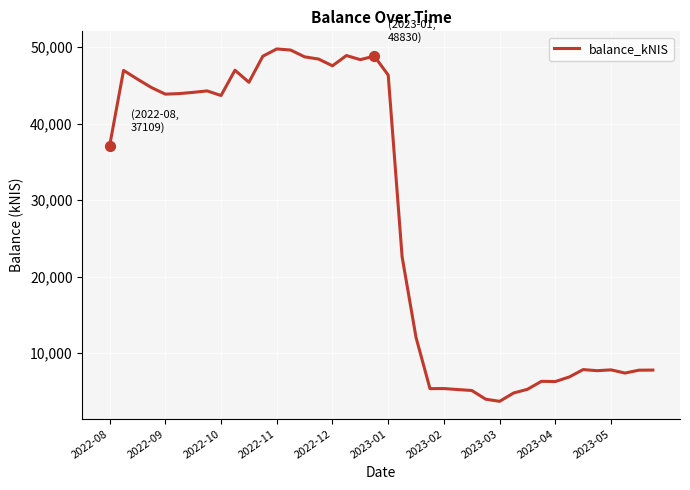

What is the difference between the maximum and minimum values?

46045.6